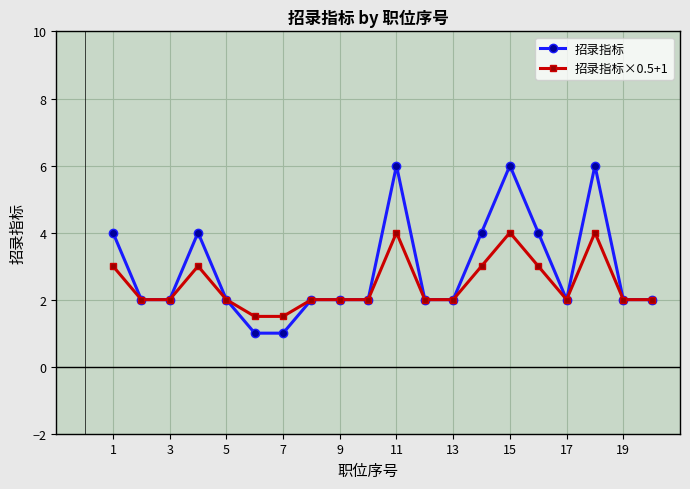

True or false: 招录指标 has more than 1 points higher than both neighbors.

True